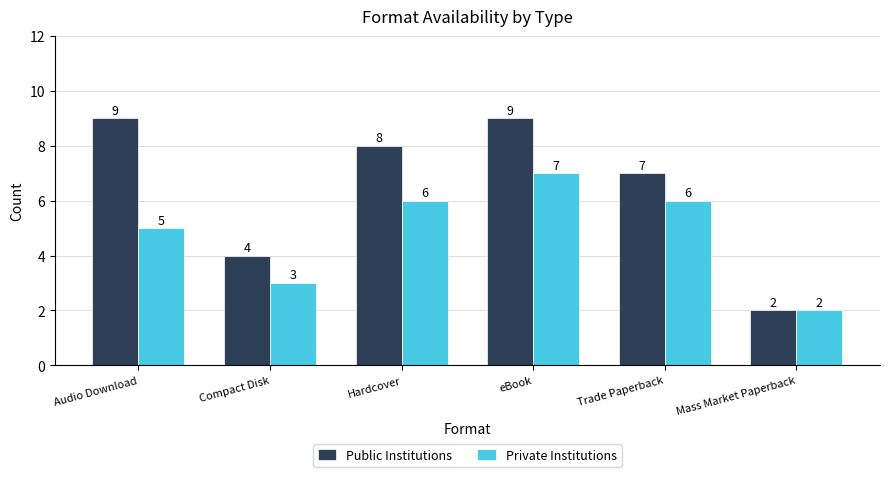

How many bars are there in total?

12